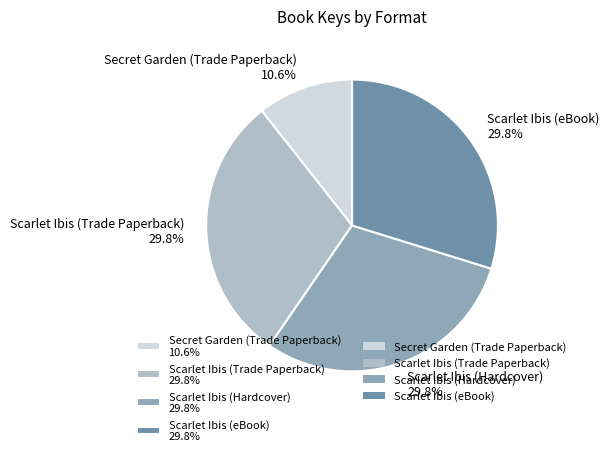

What portion of the pie excludes Secret Garden (Trade Paperback)?

89.4%